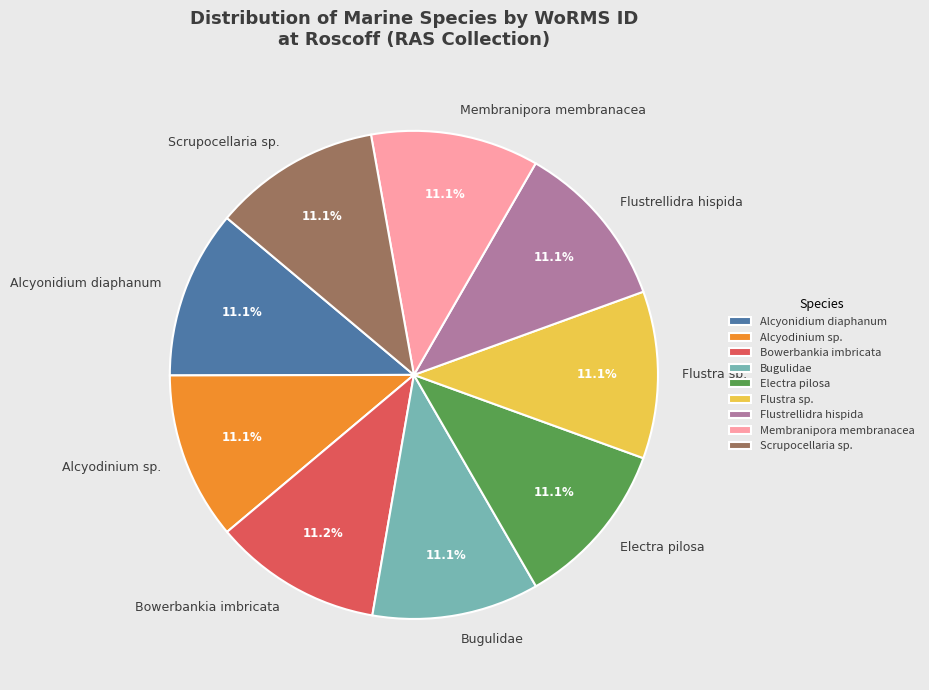

To the nearest percent, what percentage of the pie is Bugulidae?

11%